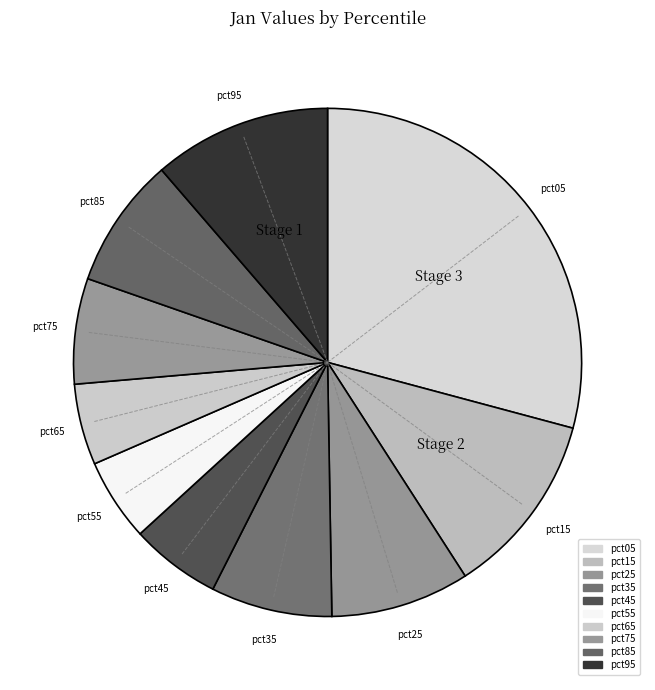

Rank the categories by value from lowest to highest.

pct65, pct55, pct45, pct75, pct35, pct85, pct25, pct95, pct15, pct05